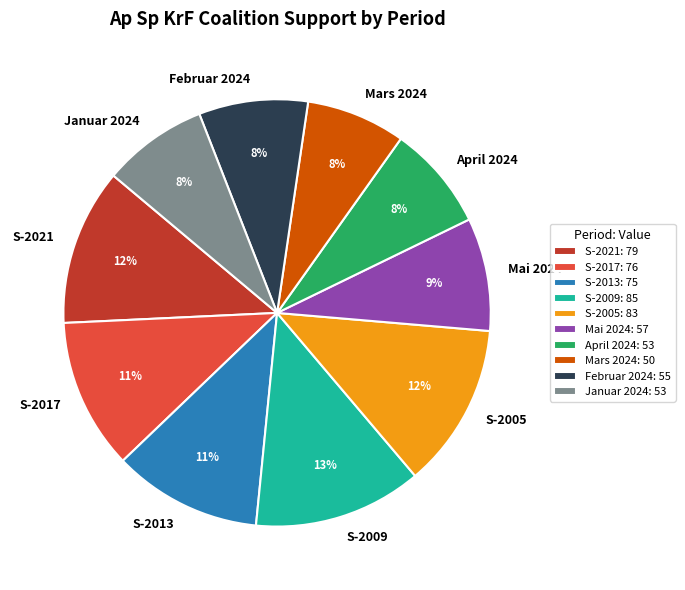

To the nearest percent, what portion does Mai 2024 represent?

9%